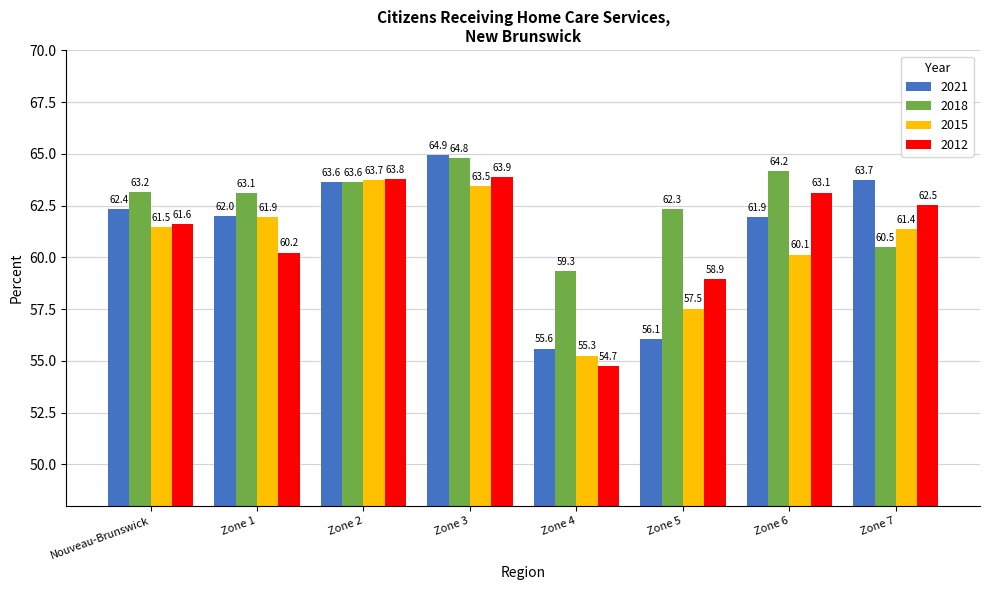

Reading left to right, extract all data points from this chart.

2021: Nouveau-Brunswick=62.4	Zone 1=62.0	Zone 2=63.6	Zone 3=64.9	Zone 4=55.6	Zone 5=56.1	Zone 6=61.9	Zone 7=63.7
2018: Nouveau-Brunswick=63.2	Zone 1=63.1	Zone 2=63.6	Zone 3=64.8	Zone 4=59.3	Zone 5=62.3	Zone 6=64.2	Zone 7=60.5
2015: Nouveau-Brunswick=61.5	Zone 1=61.9	Zone 2=63.7	Zone 3=63.5	Zone 4=55.3	Zone 5=57.5	Zone 6=60.1	Zone 7=61.4
2012: Nouveau-Brunswick=61.6	Zone 1=60.2	Zone 2=63.8	Zone 3=63.9	Zone 4=54.7	Zone 5=58.9	Zone 6=63.1	Zone 7=62.5